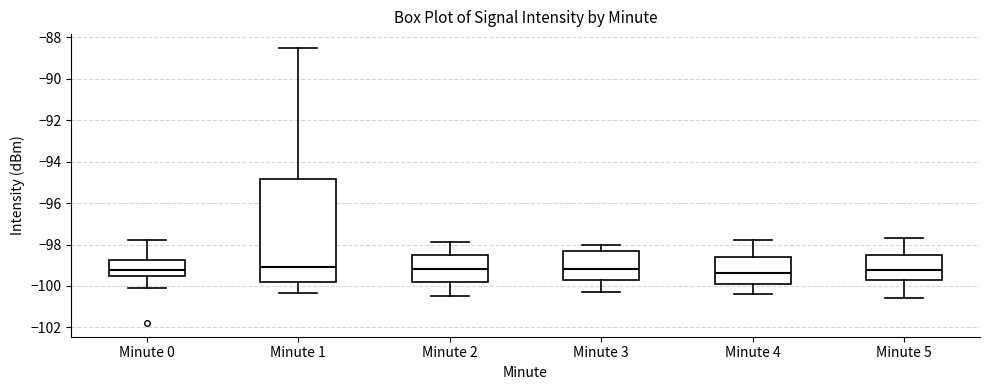

Reading left to right, transcribe this box plot: for each box, give where its median line is, the range the box spans, and where its two whiskers end, as read against the y-axis. The values are not printed on the chart, so give them approximately, as read against the axis.

Minute 0: median -99.2, box -99.6 to -98.8, whiskers -100.0 to -97.8
Minute 1: median -99.0, box -99.8 to -94.8, whiskers -100.4 to -88.6
Minute 2: median -99.2, box -99.8 to -98.4, whiskers -100.4 to -97.8
Minute 3: median -99.2, box -99.6 to -98.2, whiskers -100.2 to -98.0
Minute 4: median -99.4, box -99.8 to -98.6, whiskers -100.4 to -97.8
Minute 5: median -99.2, box -99.6 to -98.4, whiskers -100.6 to -97.6